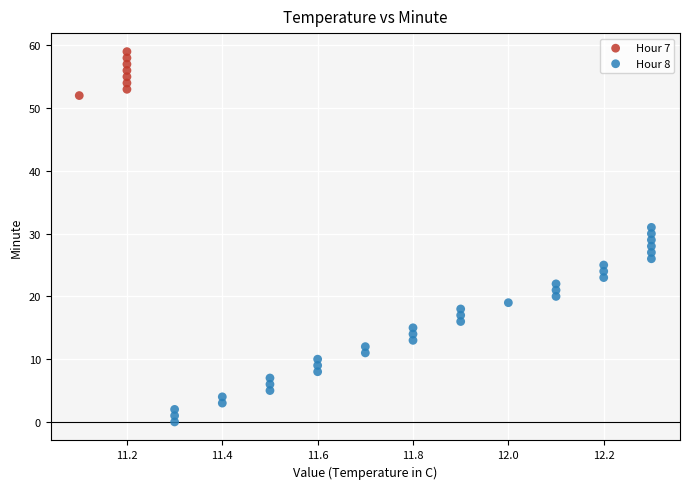

Which series has the largest Y range (max minus min)?

Hour 8